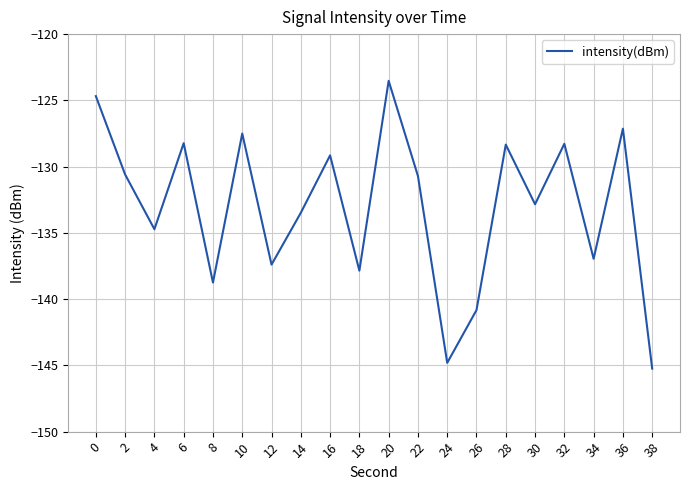

What is the approximate value at 0?

-124.7